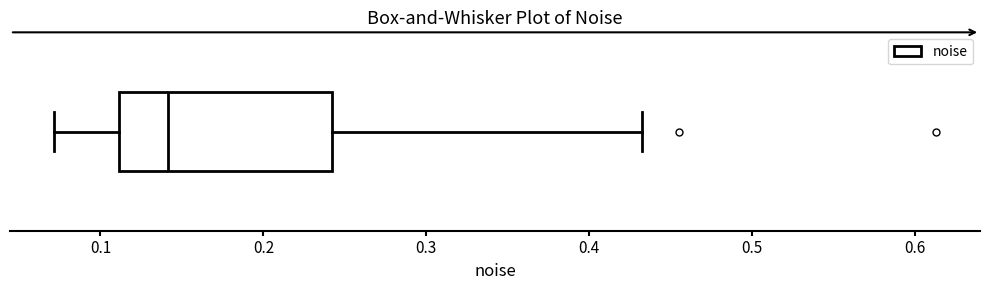

Read this box plot against the x-axis: the position of the median line, the range covered by the box, and the ends of both whiskers. The values are not printed on the chart, so give them approximately, as read against the axis.

median 0.14, box 0.11 to 0.24, whiskers 0.07 to 0.43